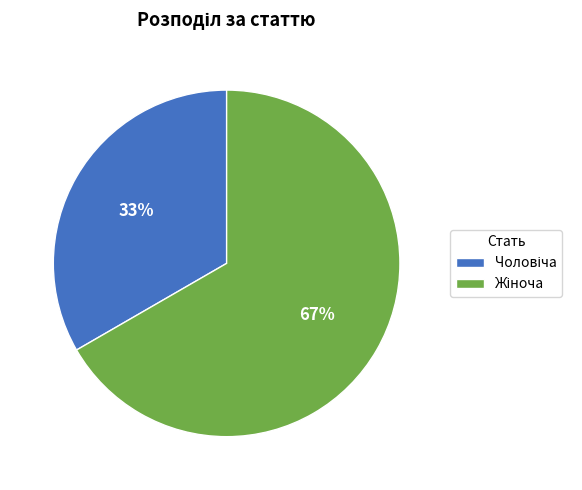

Is there any slice that represents more than half of the pie?

Yes